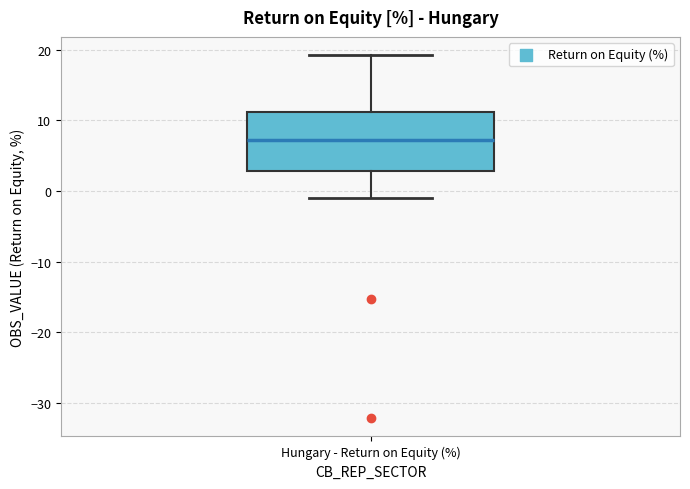

Where is the upper edge of the box for Hungary - Return on Equity (%) on the y-axis? The values are not printed on the chart, so give them approximately, as read against the axis.

11